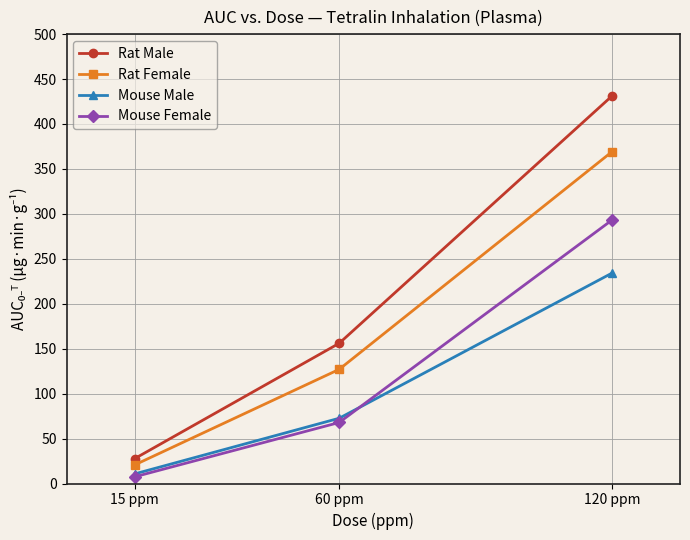

Reading right to left, list all the values displayed in this chart.

Rat Male: 120 ppm=431.0	60 ppm=156.0	15 ppm=27.7
Rat Female: 120 ppm=369.0	60 ppm=127.0	15 ppm=20.7
Mouse Male: 120 ppm=234.0	60 ppm=72.6	15 ppm=10.7
Mouse Female: 120 ppm=293.0	60 ppm=67.9	15 ppm=7.5